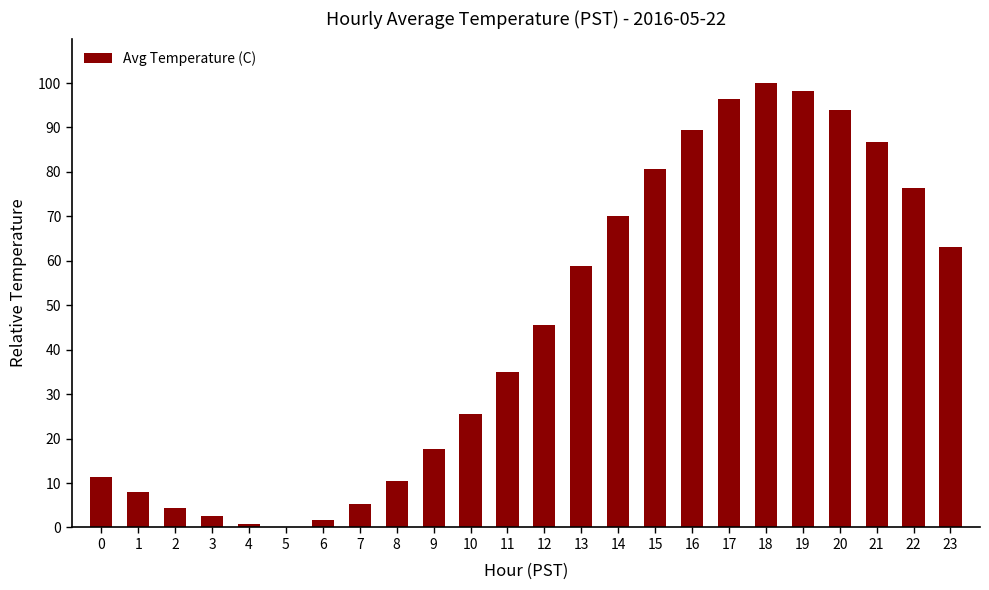

Reading right to left, list all the values displayed in this chart.

63.2	76.3	86.8	93.9	98.2	100.0	96.5	89.5	80.7	70.2	58.8	45.6	35.1	25.4	17.5	10.5	5.3	1.8	0.0	0.9	2.6	4.4	7.9	11.4